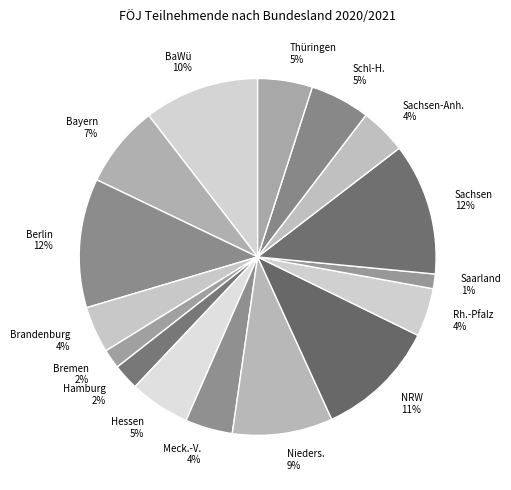

Between Hessen 5% and BaWü 10%, which is larger?

BaWü 10%